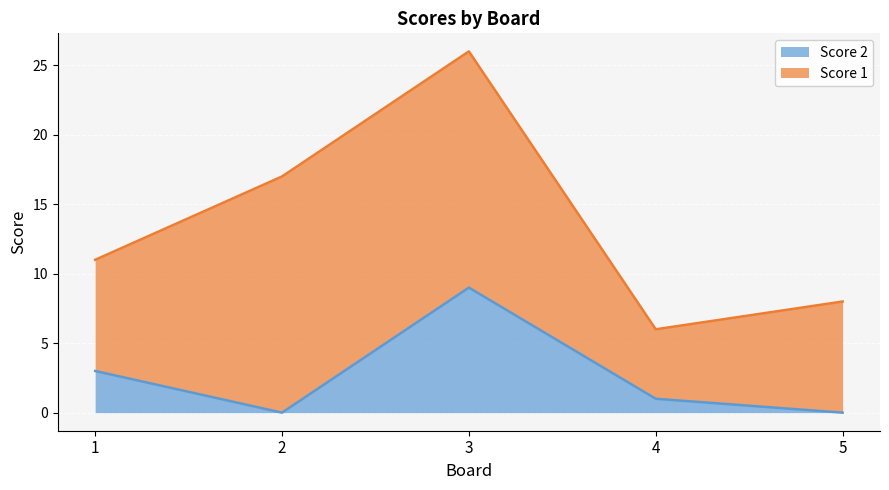

List the labels in order of value, smallest first.

2, 5, 4, 1, 3